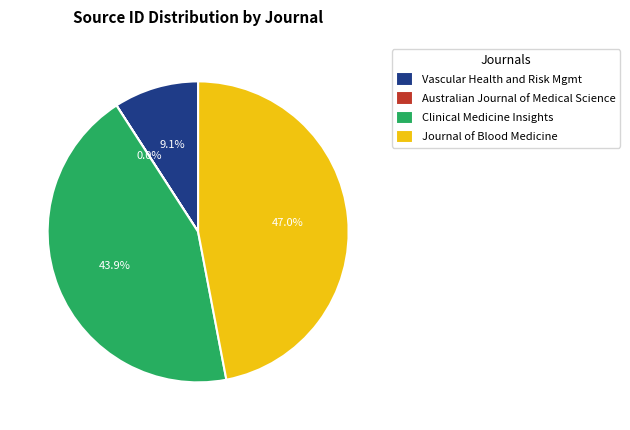

Approximately how many times larger is the value at Clinical Medicine Insights compared to Vascular Health and Risk Mgmt?

4.8